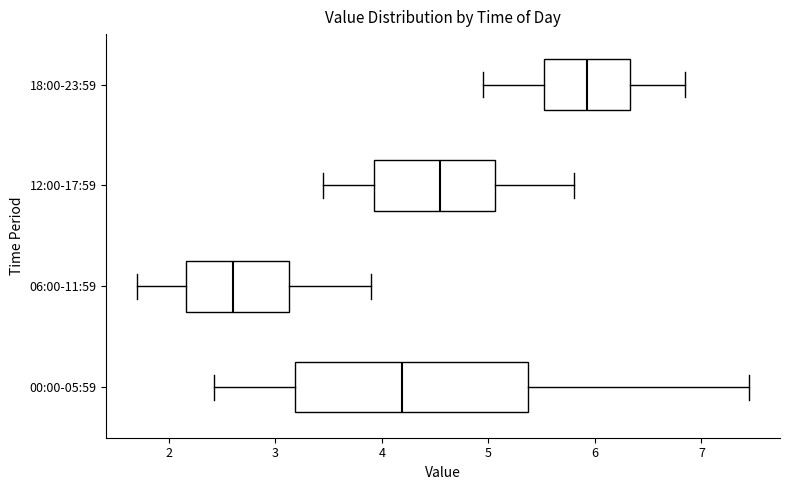

Which box's median line is the furthest to the left?

06:00-11:59